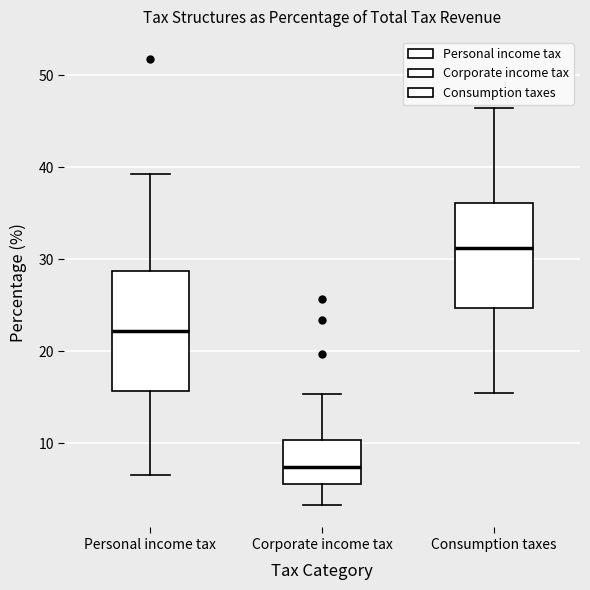

Which box's median line is the highest?

Consumption taxes